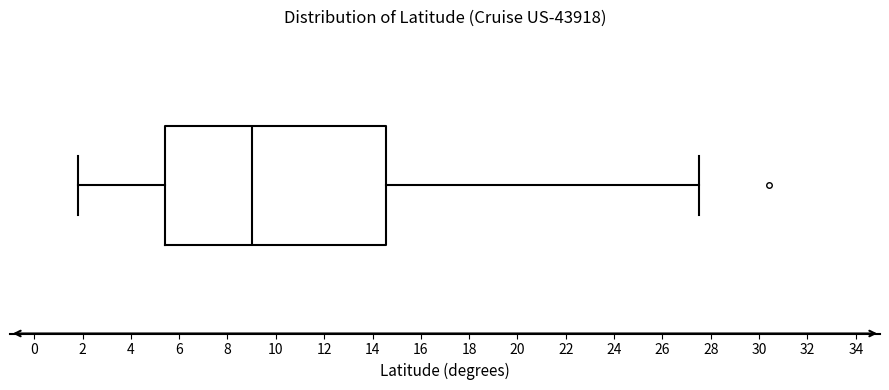

Read this box plot against the x-axis: the position of the median line, the range covered by the box, and the ends of both whiskers. The values are not printed on the chart, so give them approximately, as read against the axis.

median 9.0, box 5.4 to 14.6, whiskers 1.8 to 27.6